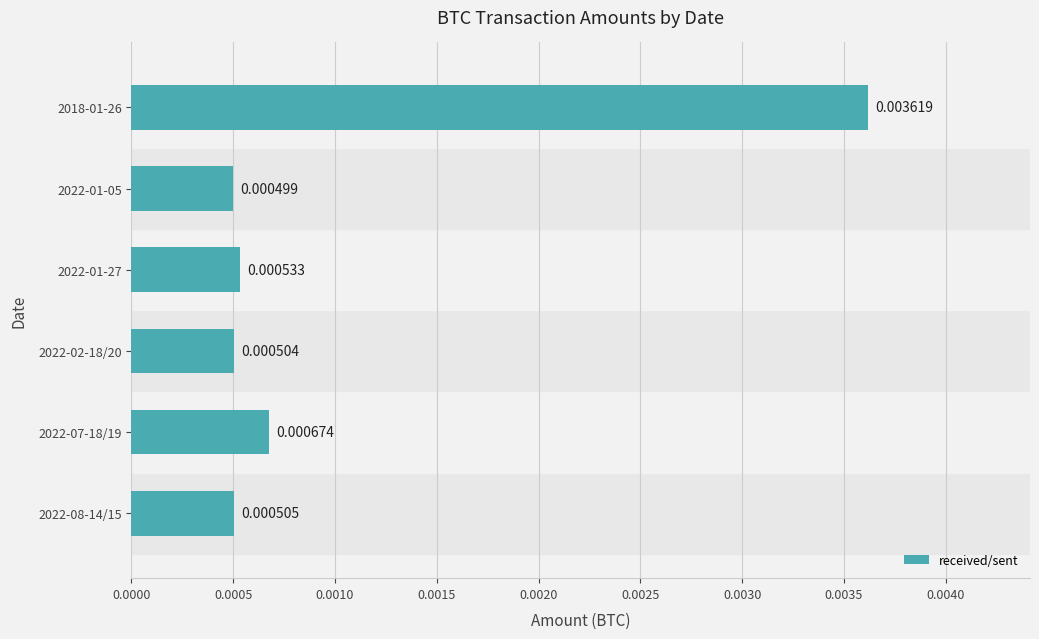

Rank the categories by value from highest to lowest.

2018-01-26, 2022-07-18/19, 2022-01-27, 2022-08-14/15, 2022-02-18/20, 2022-01-05